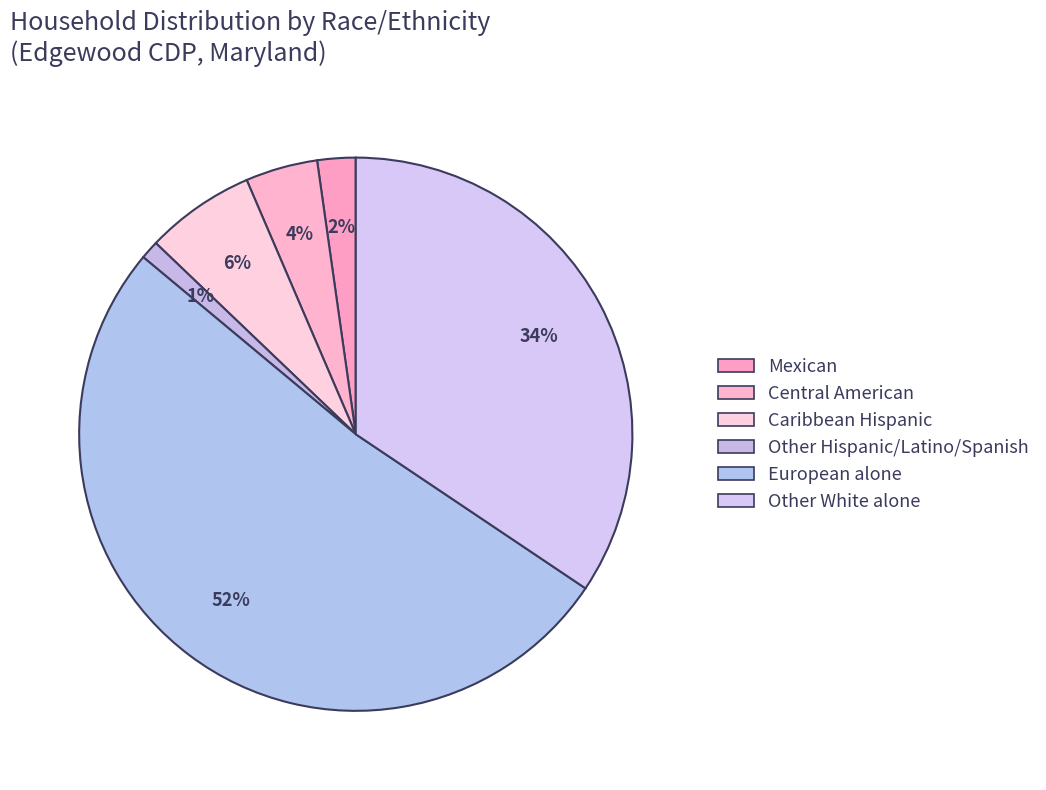

What is the ratio of the value at Caribbean Hispanic to the value at Central American?

1.5